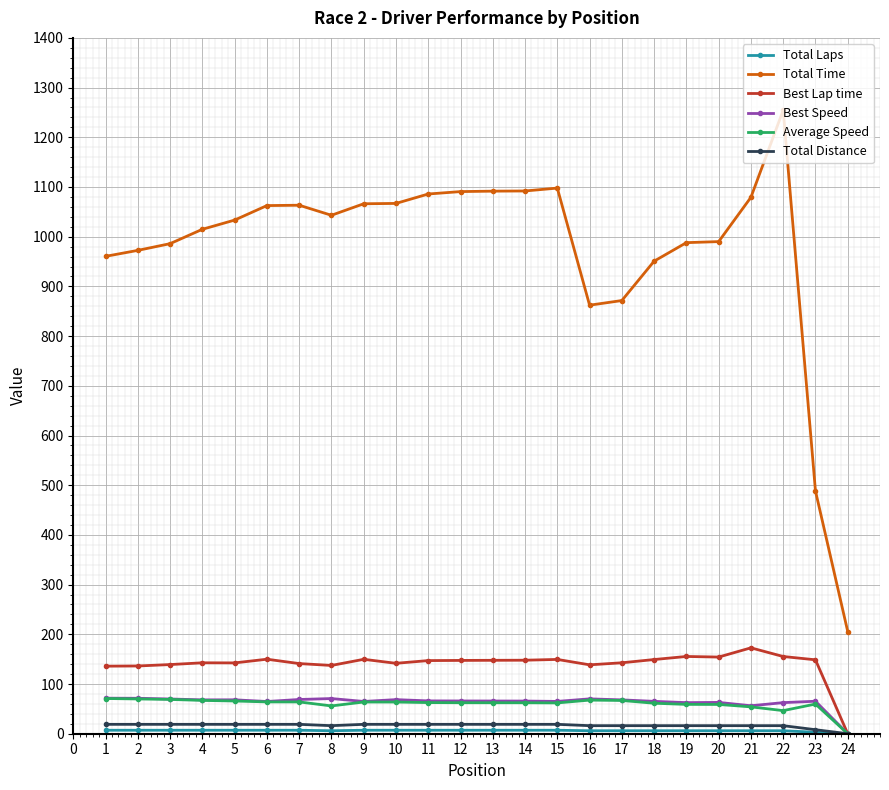

At which category is the sum across all series the highest?

22